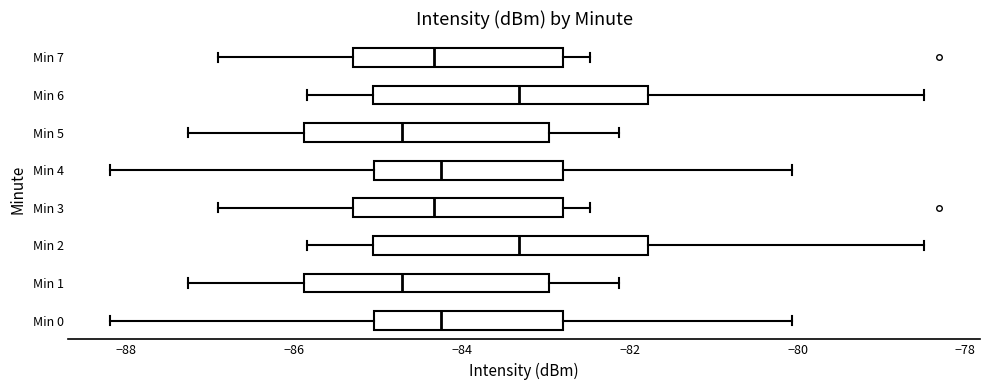

Reading bottom to top, read every box against the x-axis: the position of its median line, the range the box covers, and the ends of its whiskers. The values are not printed on the chart, so give them approximately, as read against the axis.

Min 0: median -84.2, box -85.0 to -82.8, whiskers -88.2 to -80.0
Min 1: median -84.8, box -85.8 to -83.0, whiskers -87.2 to -82.2
Min 2: median -83.4, box -85.0 to -81.8, whiskers -85.8 to -78.4
Min 3: median -84.4, box -85.2 to -82.8, whiskers -86.8 to -82.4
Min 4: median -84.2, box -85.0 to -82.8, whiskers -88.2 to -80.0
Min 5: median -84.8, box -85.8 to -83.0, whiskers -87.2 to -82.2
Min 6: median -83.4, box -85.0 to -81.8, whiskers -85.8 to -78.4
Min 7: median -84.4, box -85.2 to -82.8, whiskers -86.8 to -82.4